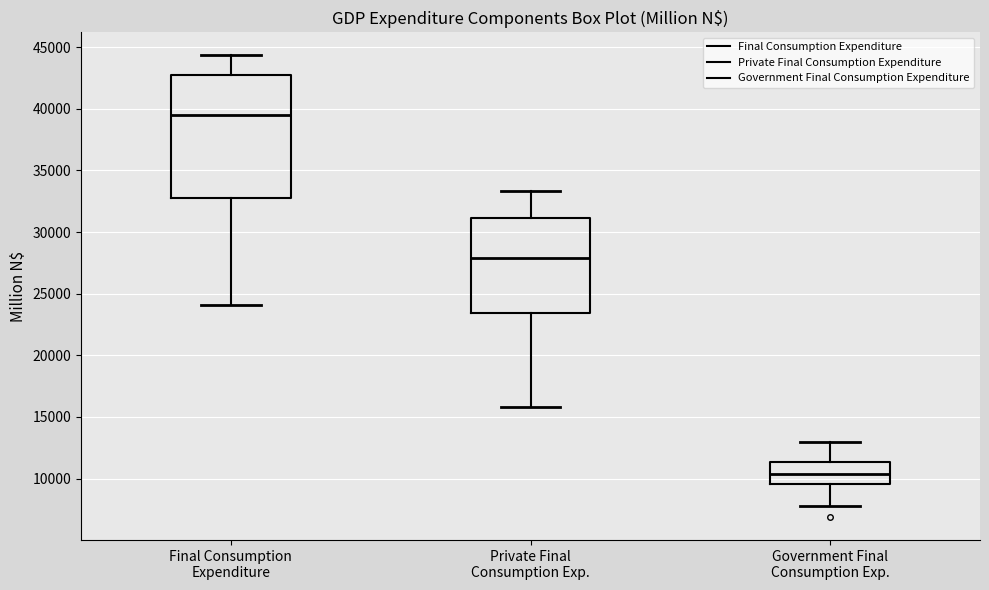

Reading left to right, read every box against the y-axis: the position of its median line, the range the box covers, and the ends of its whiskers. The values are not printed on the chart, so give them approximately, as read against the axis.

Final Consumption Expenditure: median 39500, box 33000 to 43000, whiskers 24000 to 44500
Private Final Consumption Exp.: median 28000, box 23500 to 31000, whiskers 16000 to 33500
Government Final Consumption Exp.: median 10500, box 9500 to 11500, whiskers 8000 to 13000